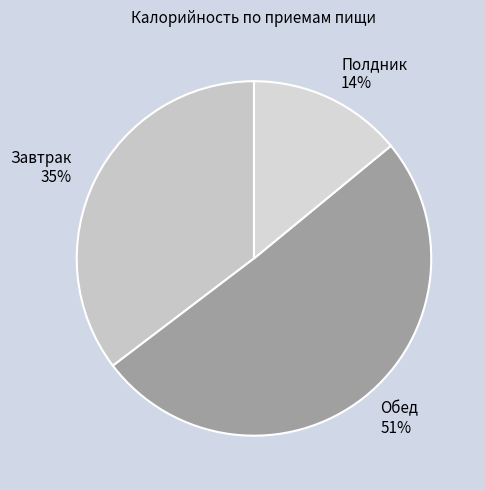

How many segments does this pie chart have?

3